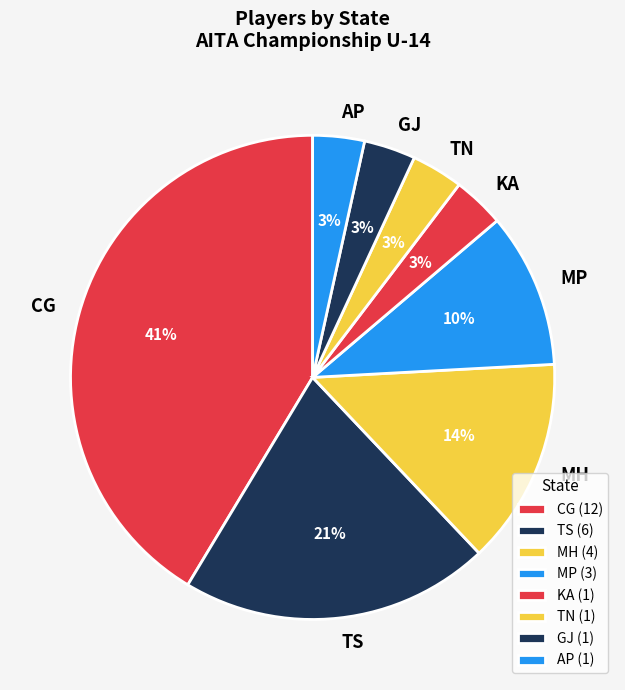

Combined, do MP and CG account for over 50%?

Yes